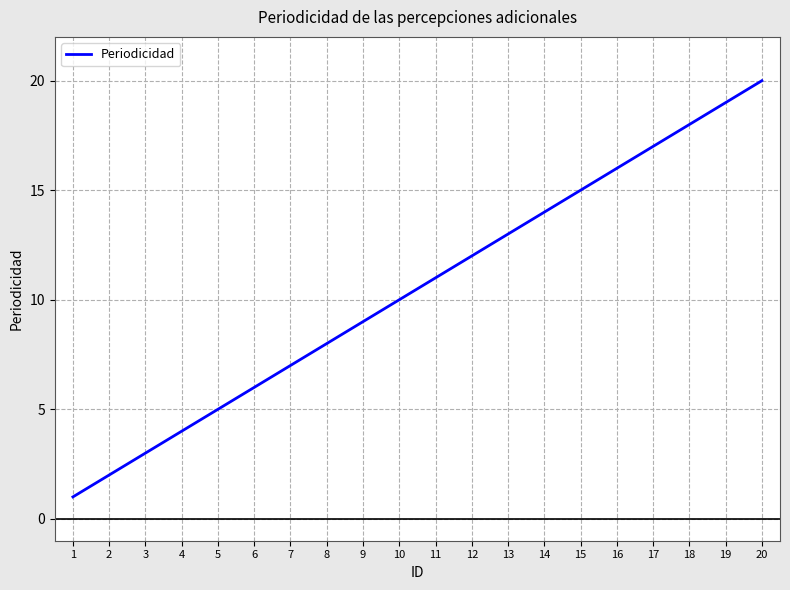

Rank the categories by value from lowest to highest.

1, 2, 3, 4, 5, 6, 7, 8, 9, 10, 11, 12, 13, 14, 15, 16, 17, 18, 19, 20